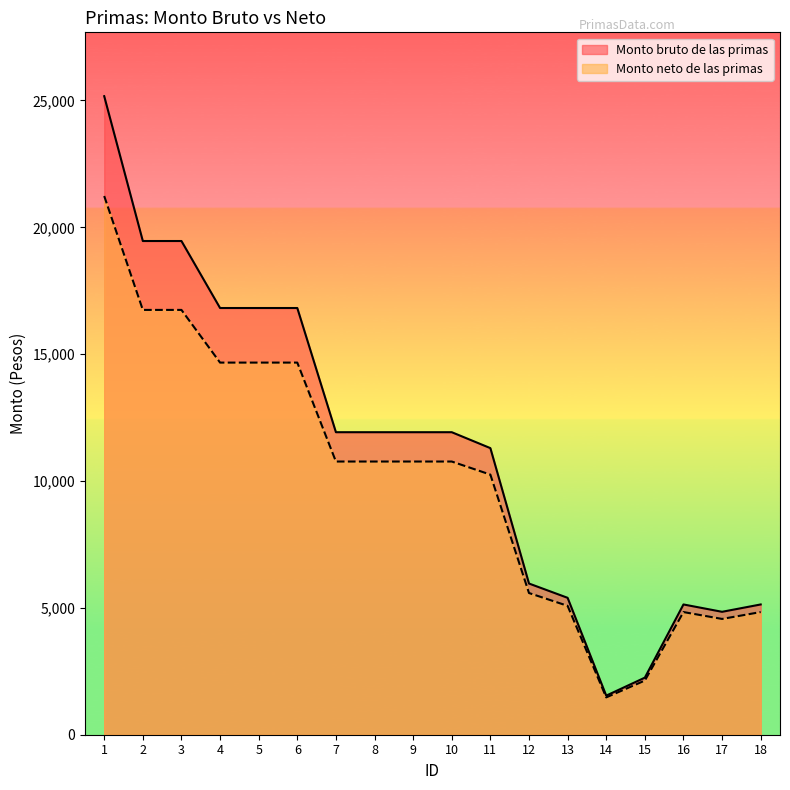

Reading left to right, extract all data points from this chart.

Monto bruto de las primas: 1=25168.2	2=19459.8	3=19459.8	4=16819.0	5=16819.0	6=16819.0	7=11924.0	8=11924.0	9=11924.0	10=11924.0	11=11296.4	12=5959.5	13=5396.4	14=1540.6	15=2249.5	16=5134.5	17=4845.0	18=5134.5
Monto neto de las primas: 1=21233.4	2=16744.3	3=16744.3	4=14667.6	5=14667.6	6=14667.6	7=10768.0	8=10768.0	9=10768.0	10=10768.0	11=10252.9	12=5585.1	13=5079.9	14=1470.9	15=2134.4	16=4834.8	17=4563.8	18=4834.8